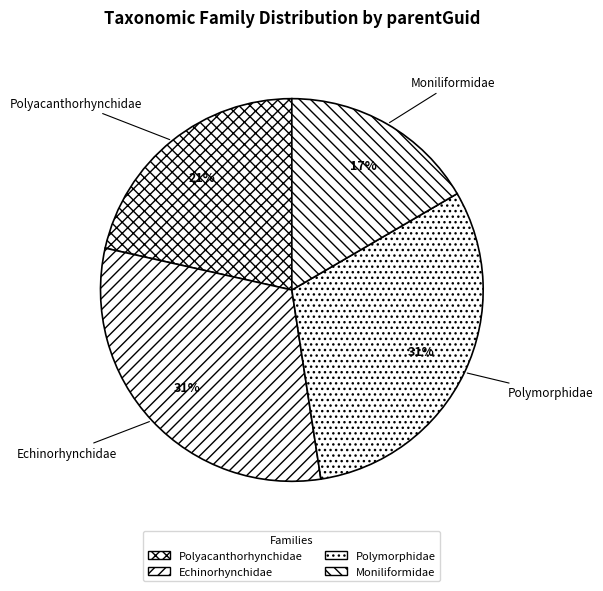

Rank the categories by value from lowest to highest.

Moniliformidae, Polyacanthorhynchidae, Echinorhynchidae, Polymorphidae